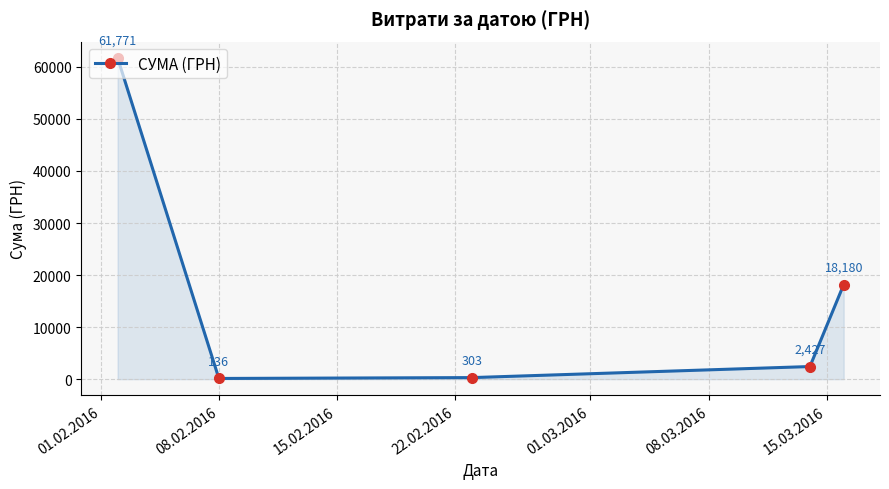

What is the value of the 1st point from the left?

61771.0